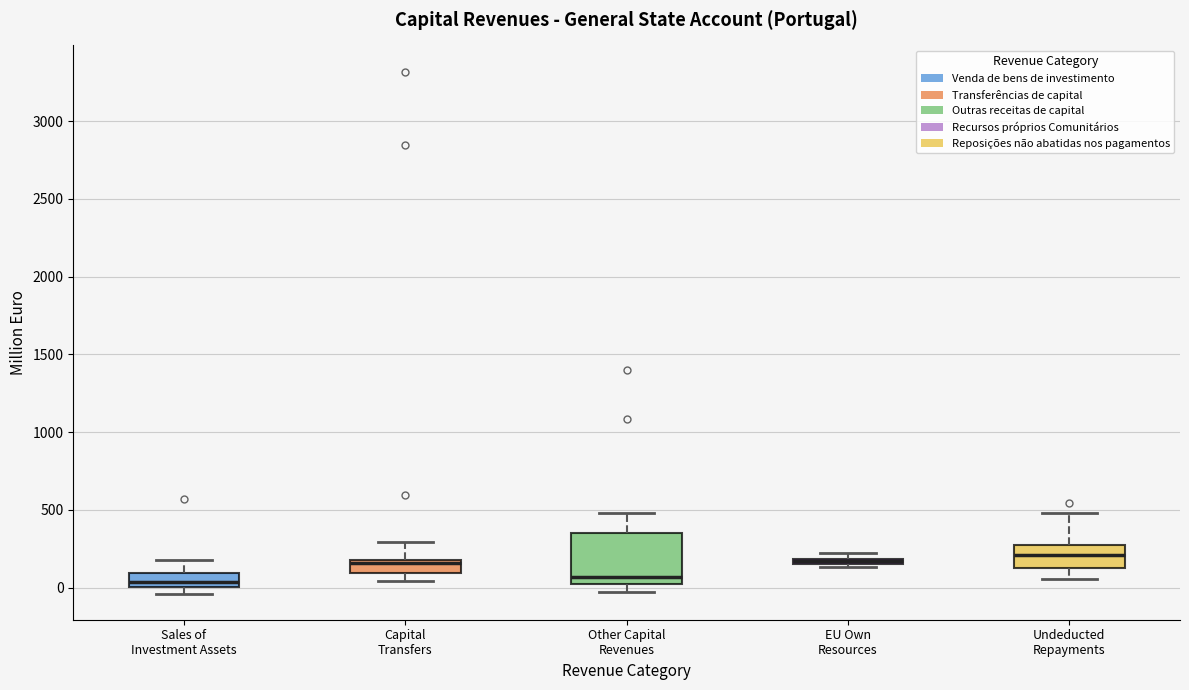

Which box is the tallest, from its lower edge to its upper edge?

Other Capital Revenues